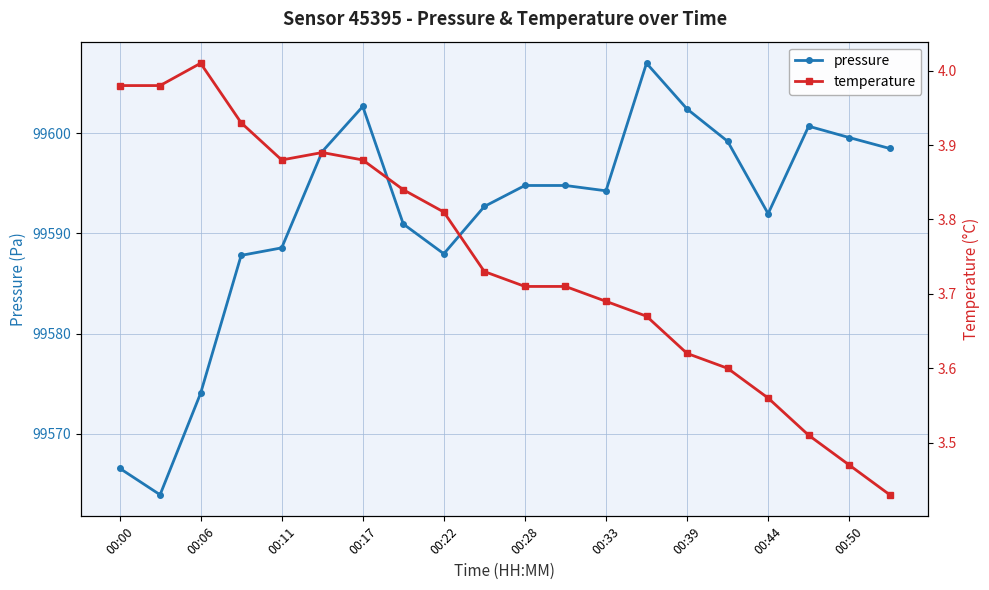

True or false: pressure and temperature cross at least once.

False